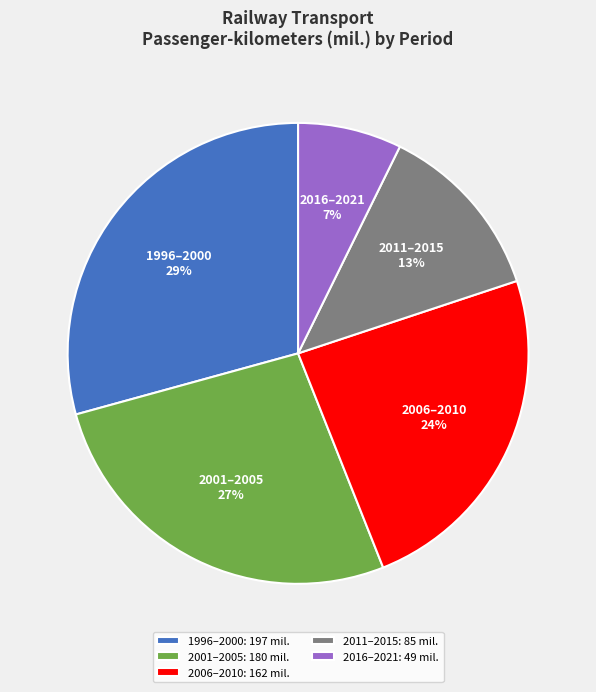

To the nearest percent, what is the average slice percentage?

20%